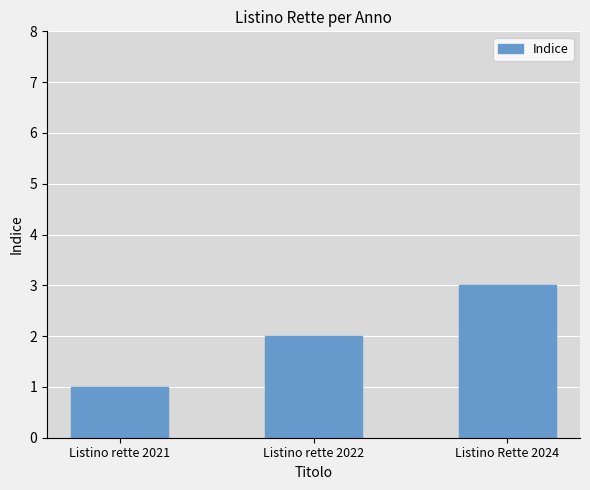

How many values are between 1 and 3?

3